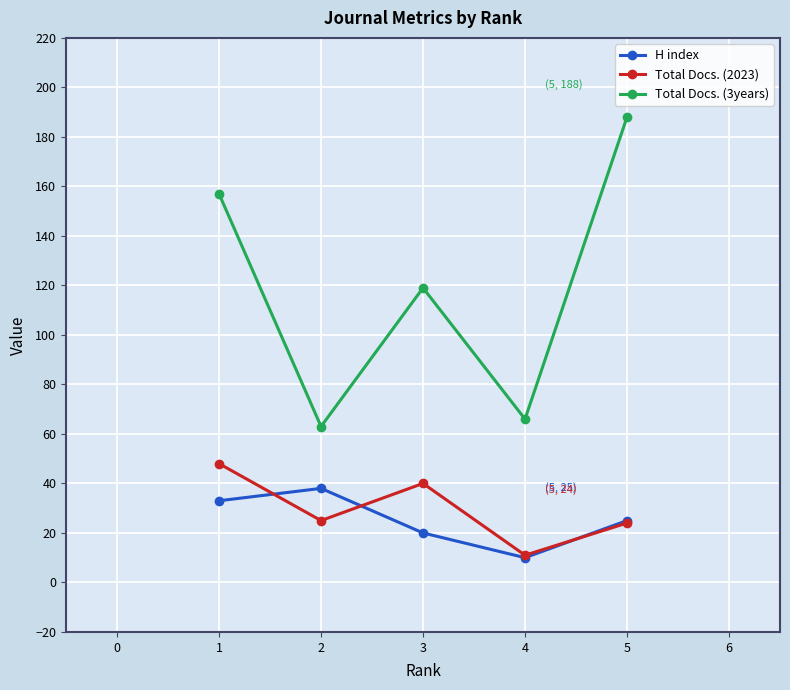

Between 1 and 4, which series saw the biggest shift?

Total Docs. (3years)